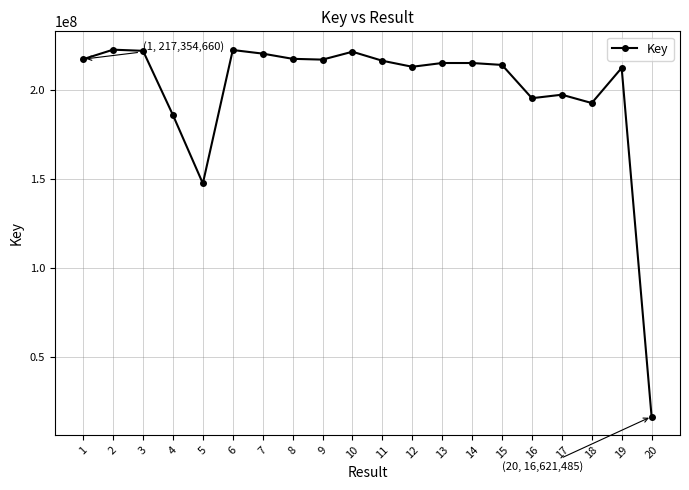

Approximately how many times larger is the value at 5 compared to 20?

8.9